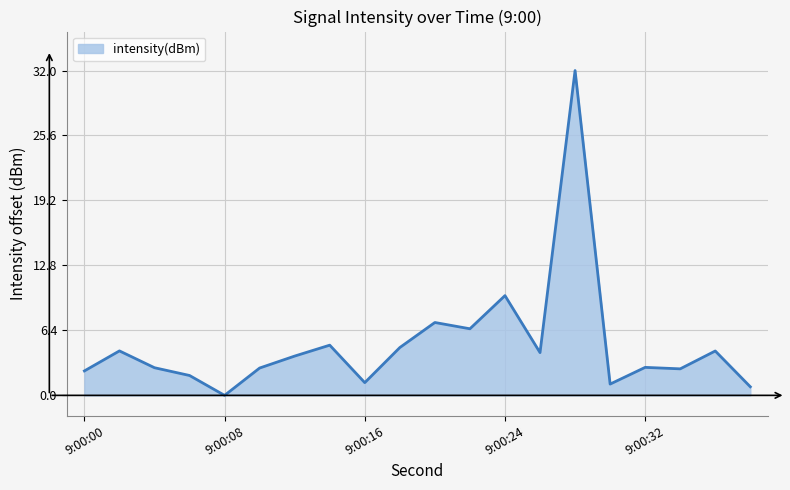

How many lines are shown in the chart?

1